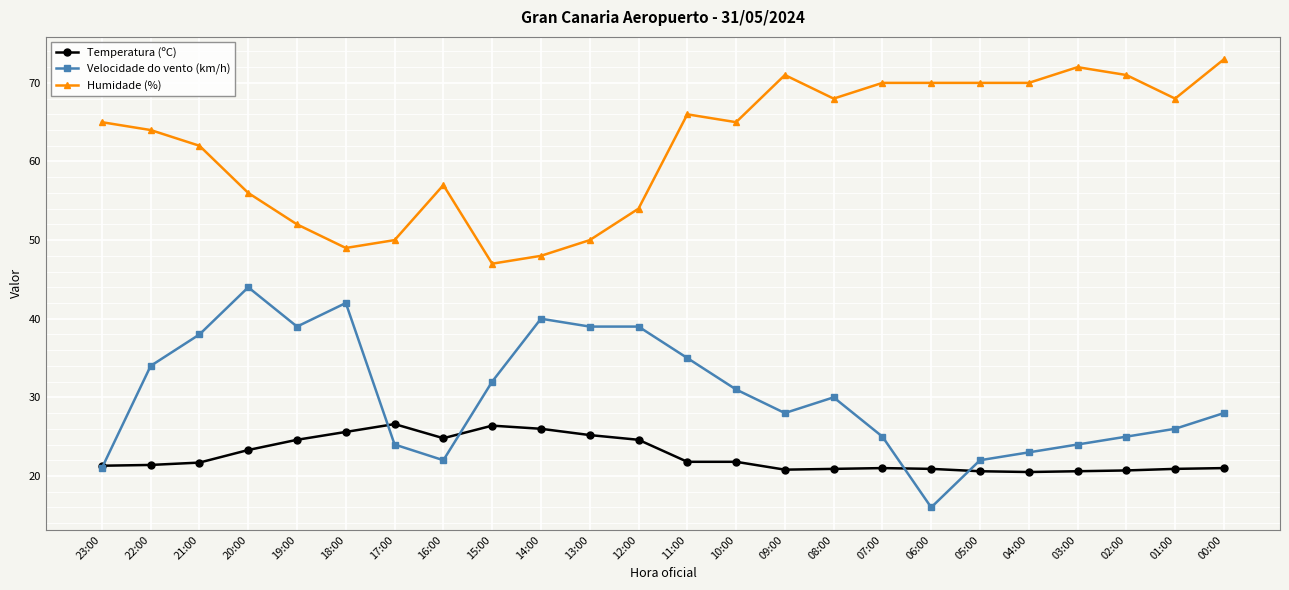

What is the label of the 7th point from the left?

17:00